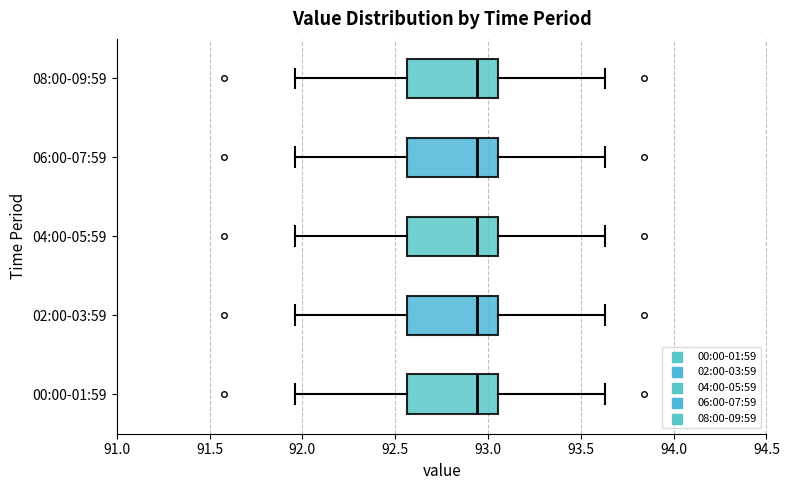

Where is the left edge of the box for 06:00-07:59 on the x-axis? The values are not printed on the chart, so give them approximately, as read against the axis.

92.55